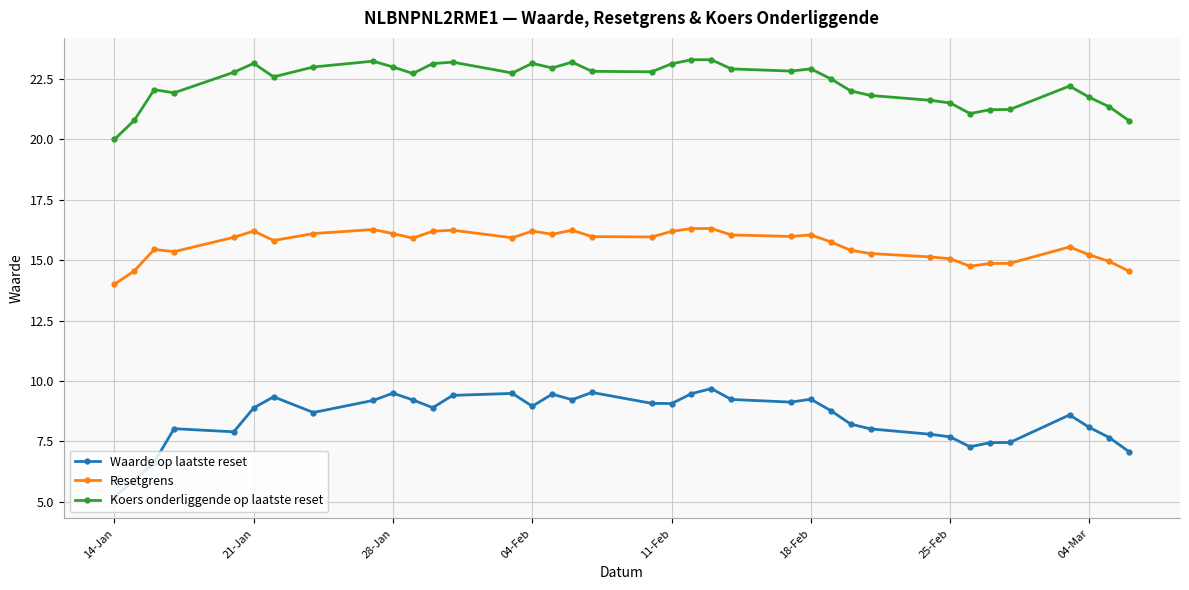

True or false: Waarde op laatste reset has more than 2 points higher than both neighbors.

True